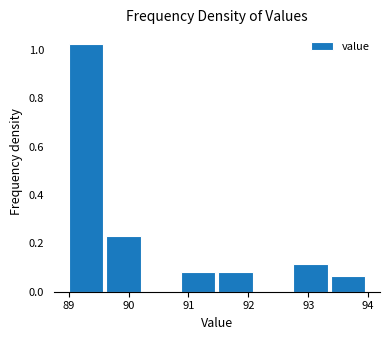

What is the height of the bar covering 89.0 to 89.6 on the x-axis? Neither the bar edges nor the heights are printed on the chart, so give them approximately, as read against the axes.

1.02